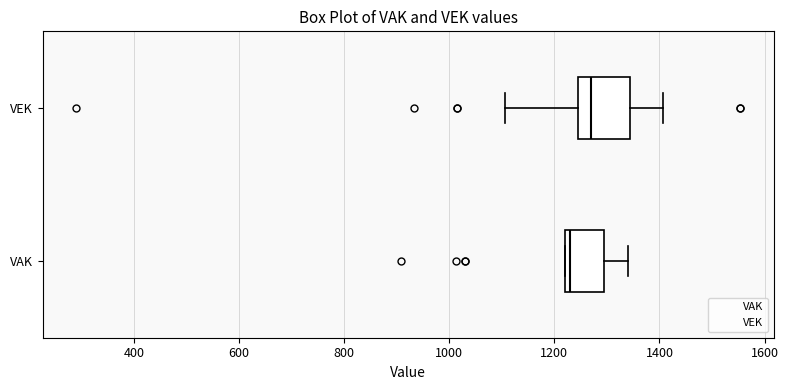

Reading bottom to top, read every box against the x-axis: the position of its median line, the range the box covers, and the ends of its whiskers. The values are not printed on the chart, so give them approximately, as read against the axis.

VAK: median 1240, box 1220 to 1300, whiskers 1220 to 1340
VEK: median 1280, box 1240 to 1340, whiskers 1100 to 1400